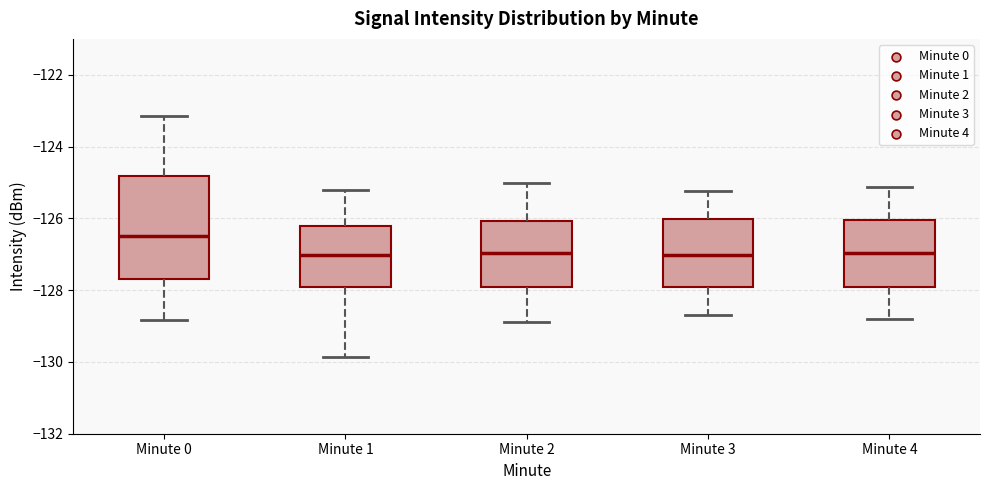

Where does the median line of the box for Minute 0 sit on the y-axis? The values are not printed on the chart, so give them approximately, as read against the axis.

-126.4